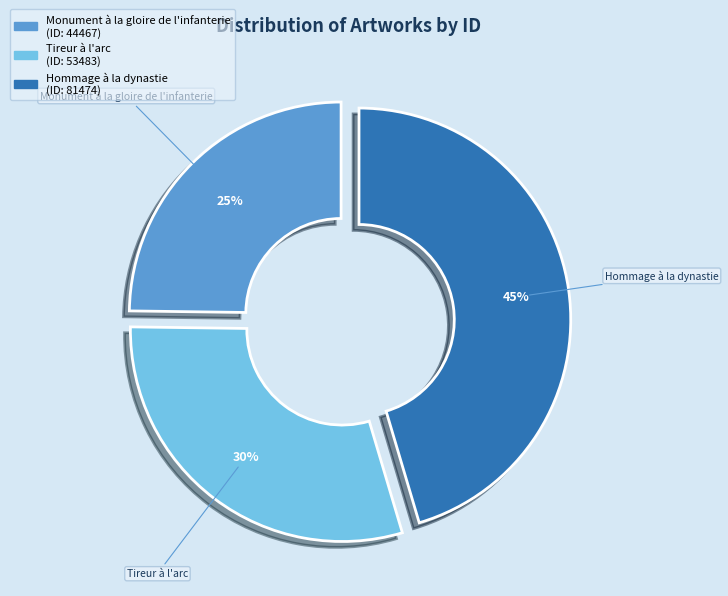

Is the sum of Monument à la gloire de l'infanterie and Tireur à l'arc greater than half?

Yes